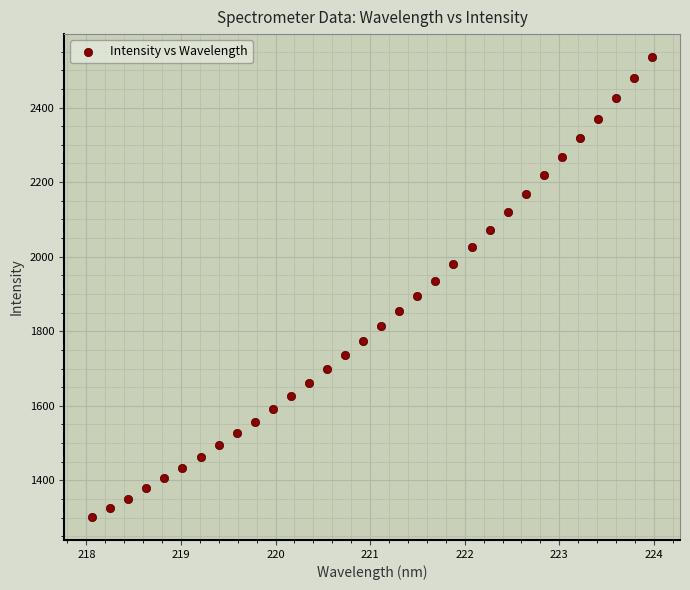

What is the range of X values (max minus min)?

5.9